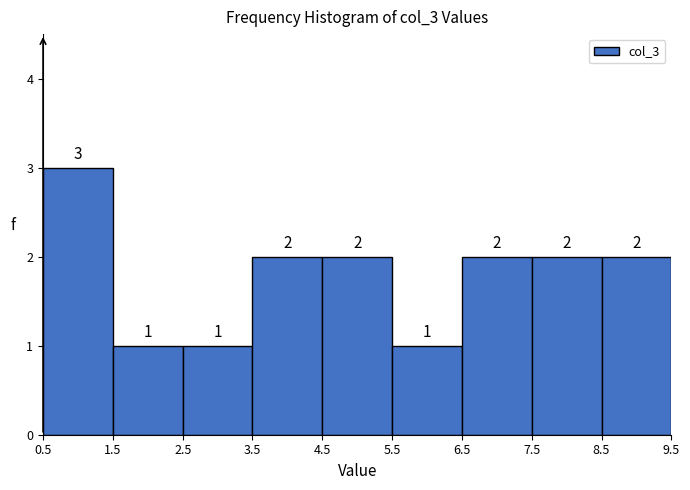

What is the height of the bar covering 8.5 to 9.5 on the x-axis?

2